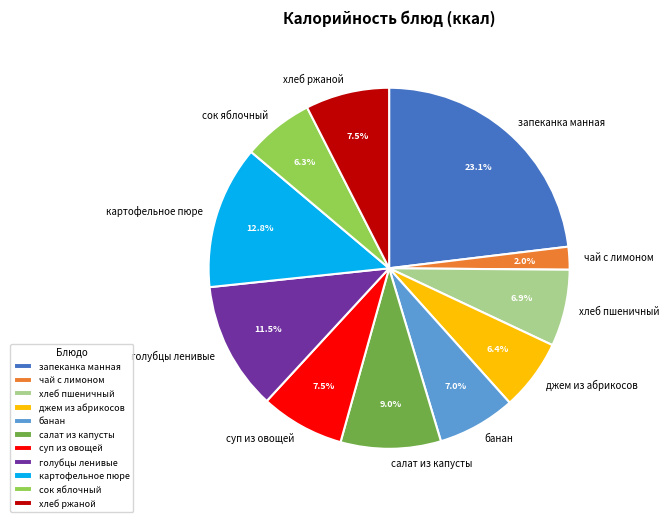

What is the smallest slice in the pie chart?

чай с лимоном